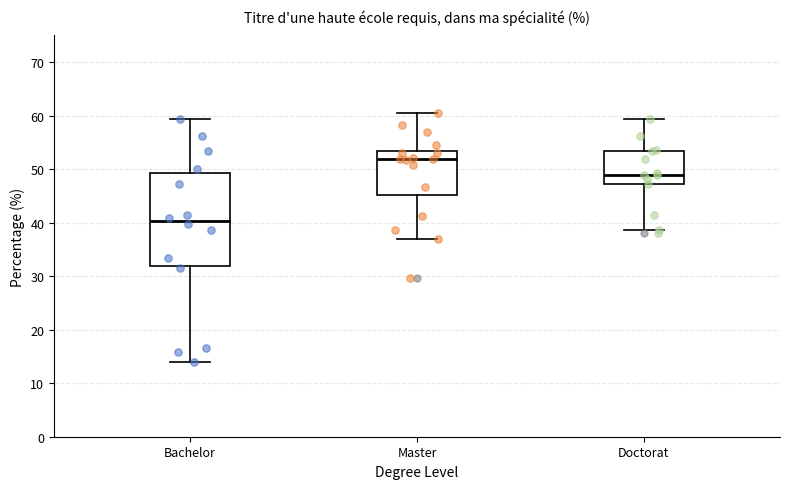

Which box has the lowest median line?

Bachelor